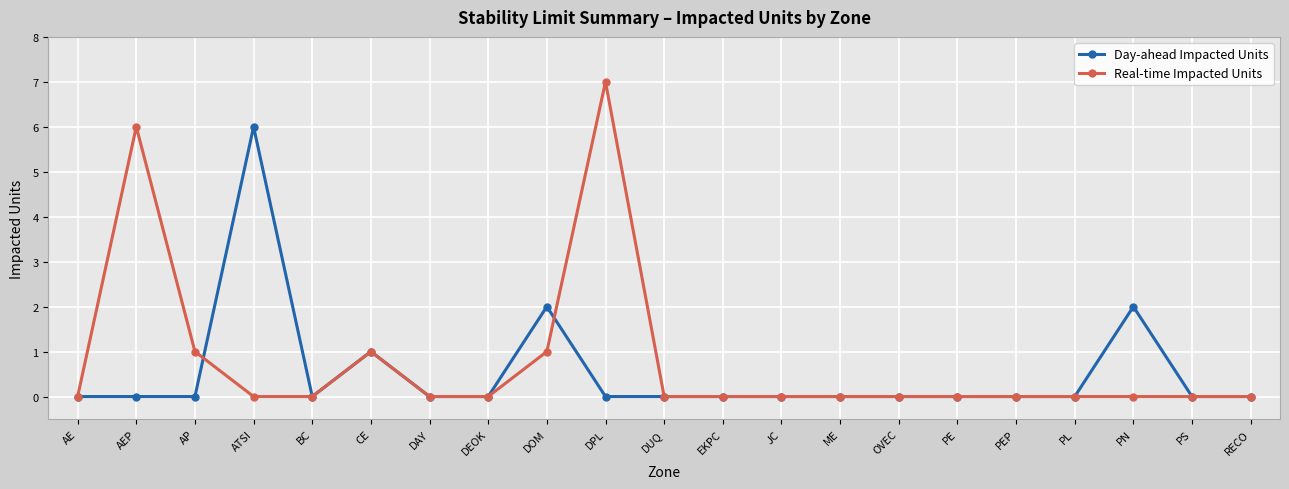

Is this an area chart (filled region under the line)?

No